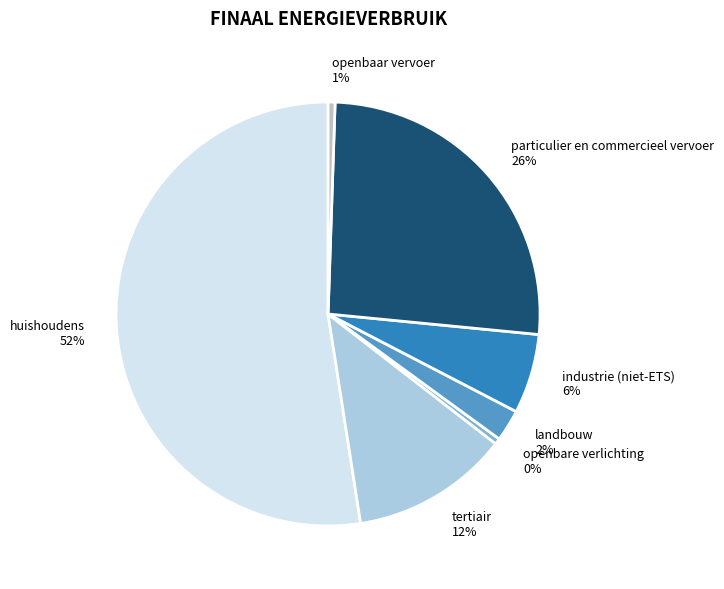

Is the sum of huishoudens and tertiair greater than half?

Yes